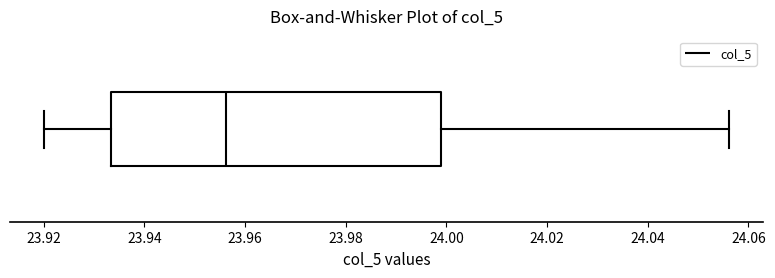

Transcribe this box plot: give where the median line is, the range the box spans, and where the two whiskers end, as read against the x-axis. The values are not printed on the chart, so give them approximately, as read against the axis.

median 23.956, box 23.934 to 23.998, whiskers 23.920 to 24.056